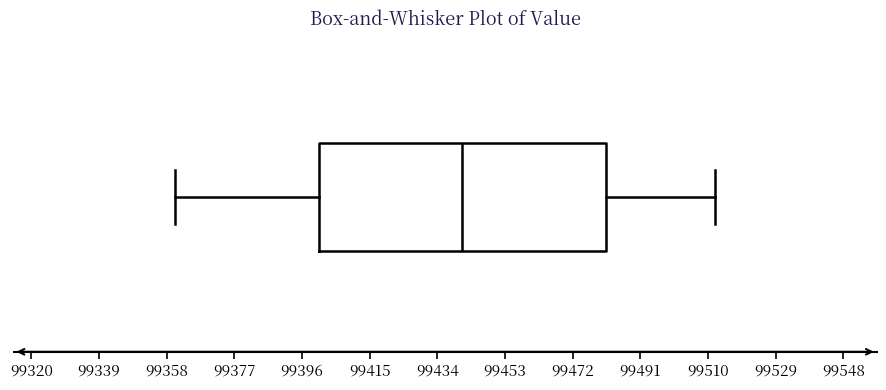

Transcribe this box plot: give where the median line is, the range the box spans, and where the two whiskers end, as read against the x-axis. The values are not printed on the chart, so give them approximately, as read against the axis.

median 99440, box 99400 to 99482, whiskers 99360 to 99512